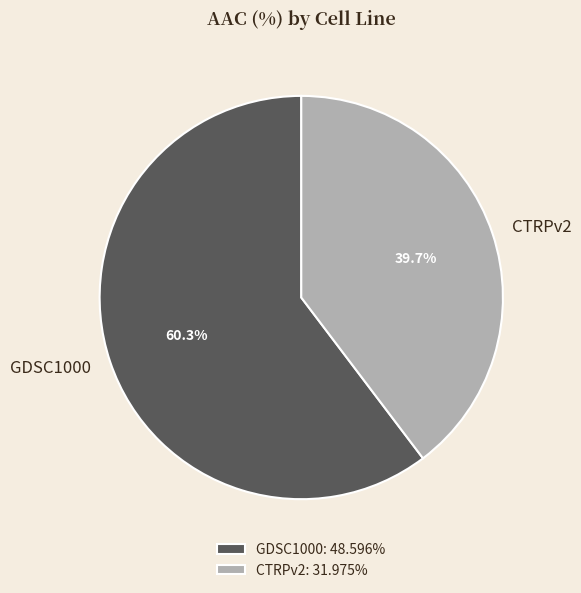

Combined, do GDSC1000 and CTRPv2 account for over 50%?

Yes